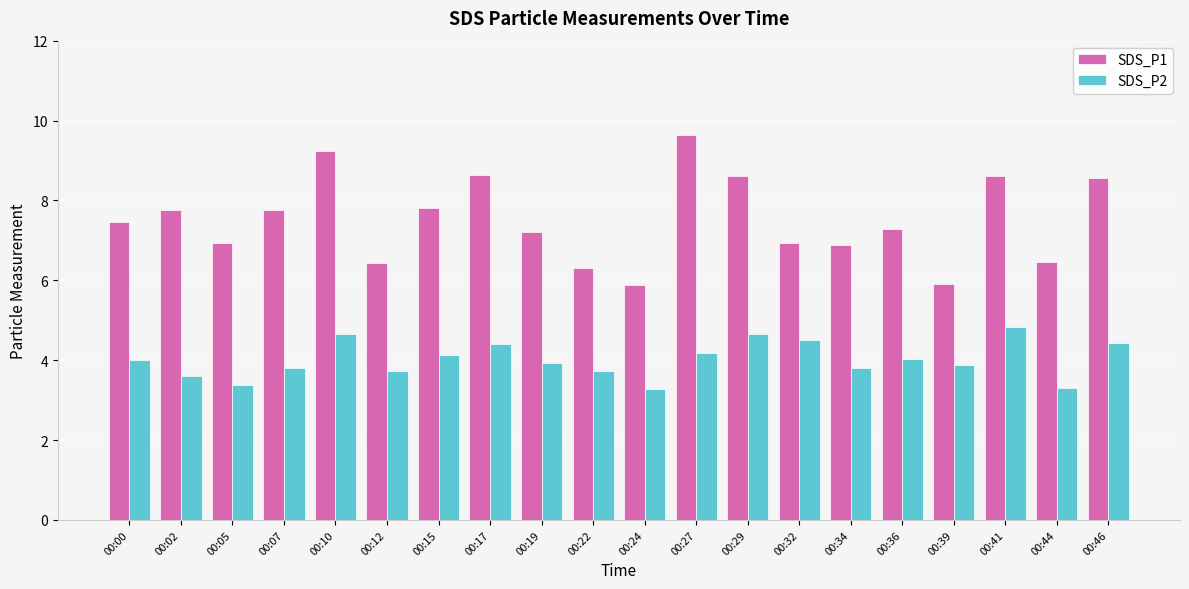

Rank the series by their average value, from highest to lowest.

SDS_P1, SDS_P2